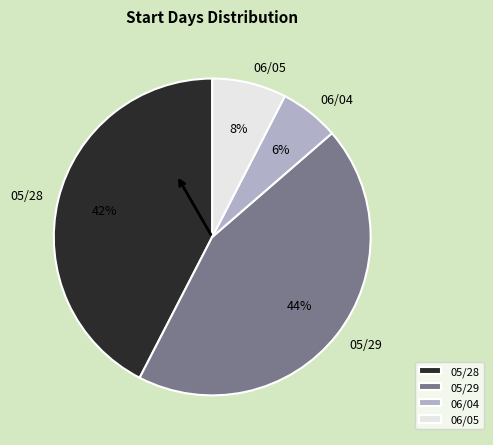

Which has a higher value, 05/28 or 05/29?

05/29